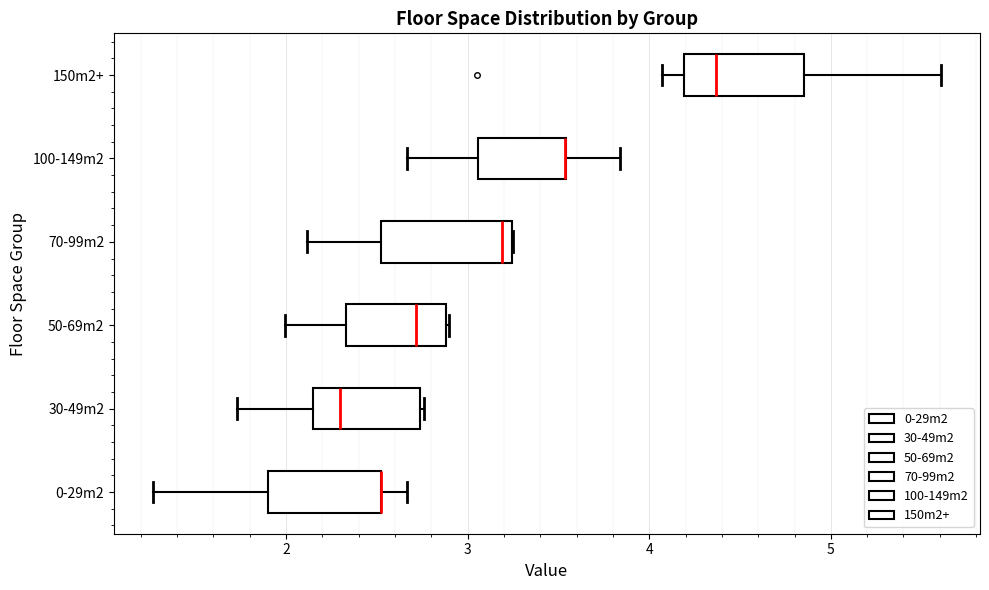

Reading bottom to top, transcribe this box plot: for each box, give where its median line is, the range the box spans, and where its two whiskers end, as read against the x-axis. The values are not printed on the chart, so give them approximately, as read against the axis.

0-29m2: median 2.5 (drawn on the box's right edge), box 1.9 to 2.5, whiskers 1.3 to 2.7
30-49m2: median 2.3, box 2.1 to 2.7, whiskers 1.7 to 2.8
50-69m2: median 2.7, box 2.3 to 2.9, whiskers 2.0 to 2.9
70-99m2: median 3.2 (just left of the box's right edge), box 2.5 to 3.2, whiskers 2.1 to 3.2
100-149m2: median 3.5 (drawn on the box's right edge), box 3.1 to 3.5, whiskers 2.7 to 3.8
150m2+: median 4.4, box 4.2 to 4.9, whiskers 4.1 to 5.6